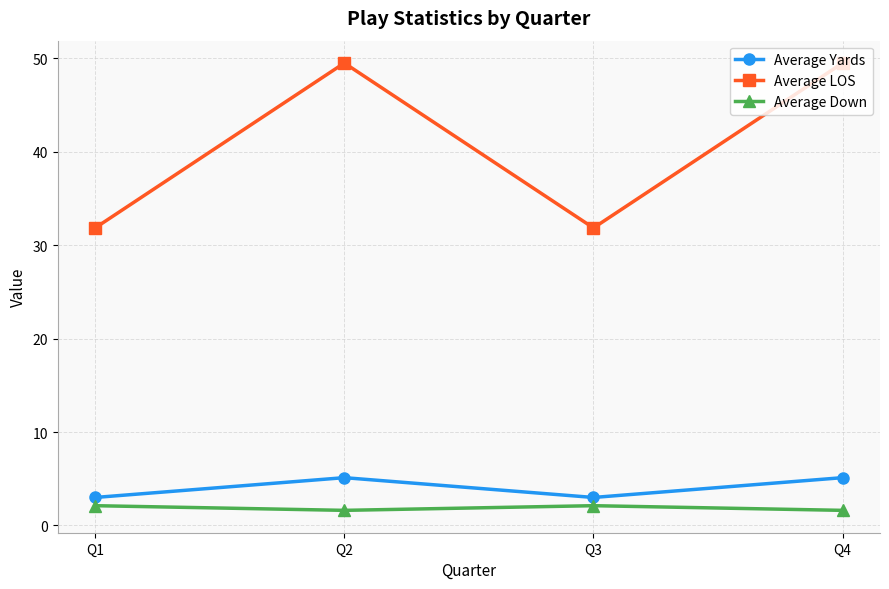

What is the average value of the Average Down series?

1.9